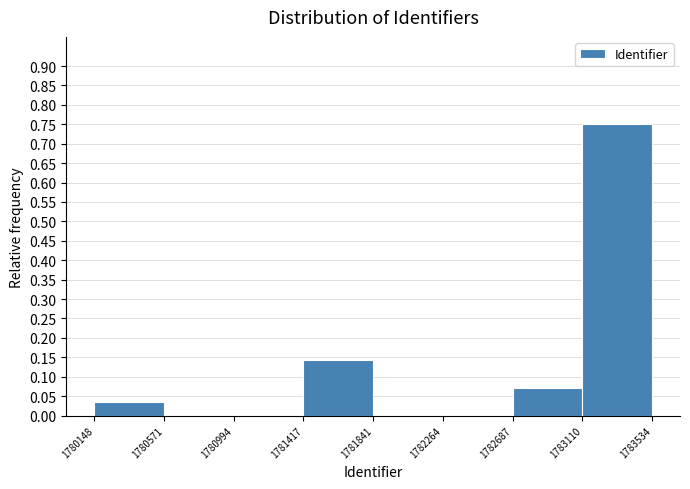

What is the height of the bar covering 1782687 to 1783110 on the x-axis? The values are not printed on the chart, so give them approximately, as read against the axis.

0.070